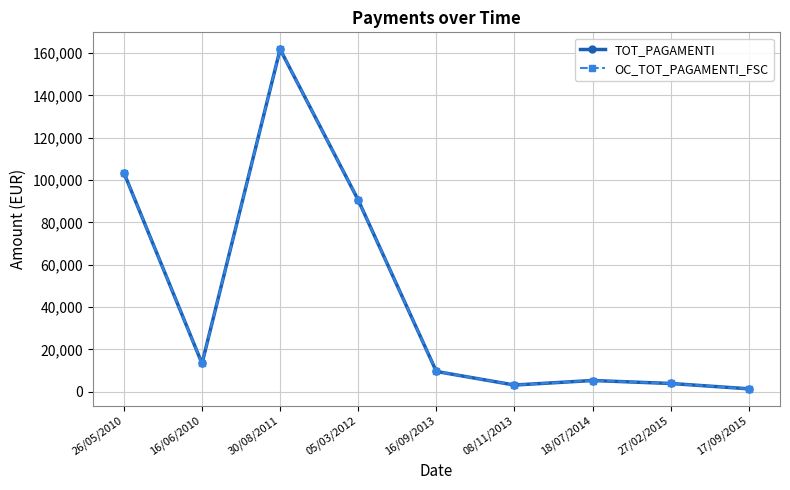

Is this an area chart (filled region under the line)?

No